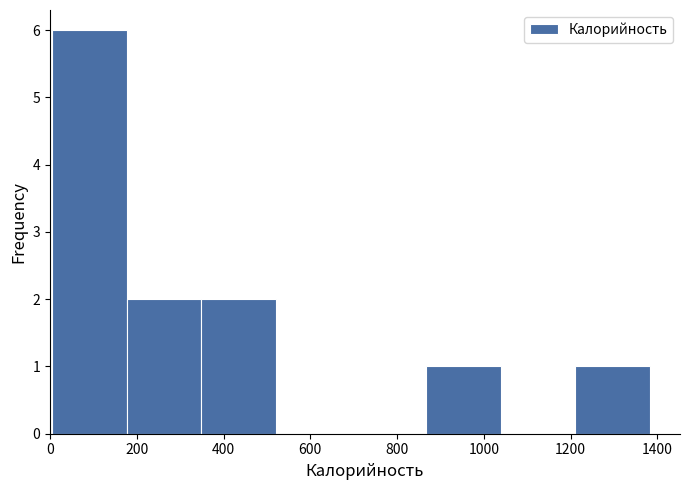

Reading left to right, transcribe this chart: for each bar, give the range it covers on the x-axis and its height. Neither the bar edges nor the heights are printed on the chart, so give them approximately, as read against the axes.

0 to 180: 6
180 to 340: 2
340 to 520: 2
520 to 700: 0
700 to 860: 0
860 to 1040: 1
1040 to 1220: 0
1220 to 1380: 1